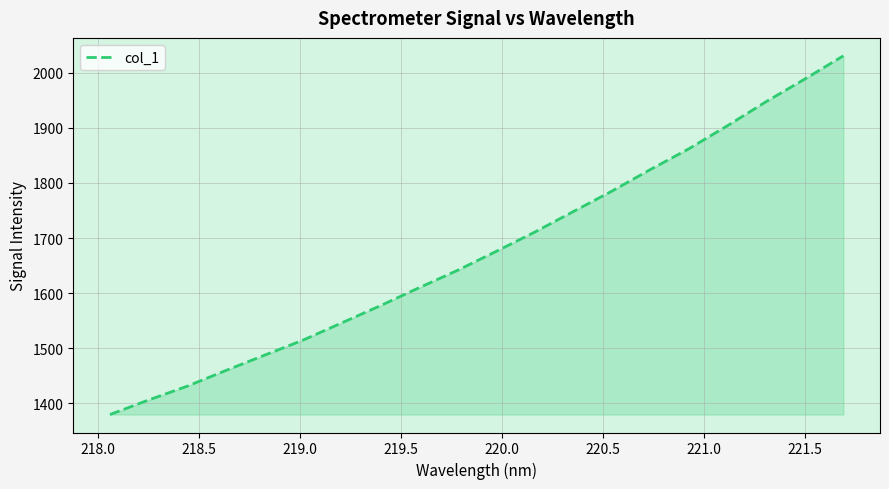

What is the minimum value shown in the chart?

1379.7